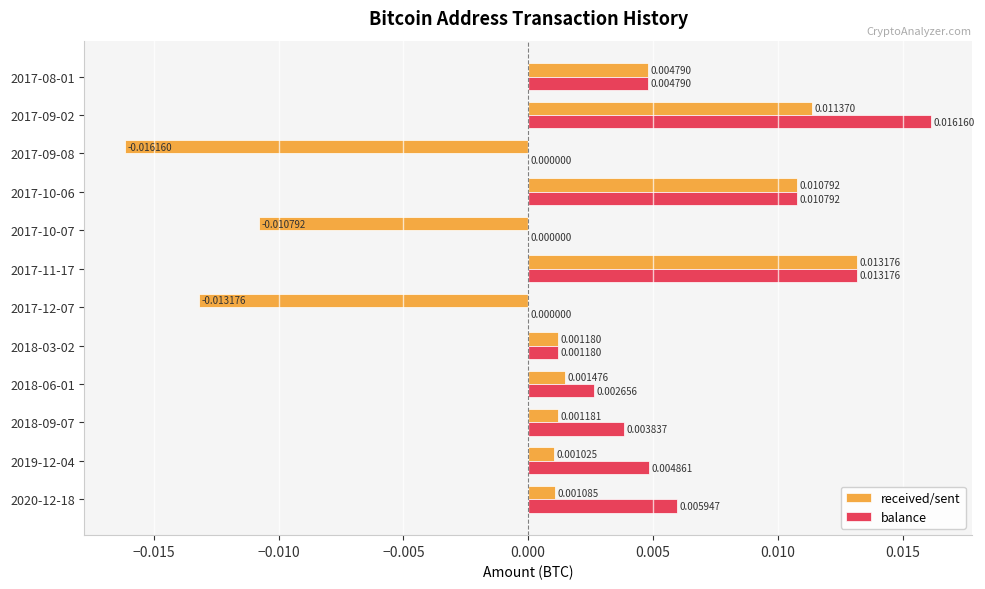

At which category is the sum across all series the highest?

2017-09-02